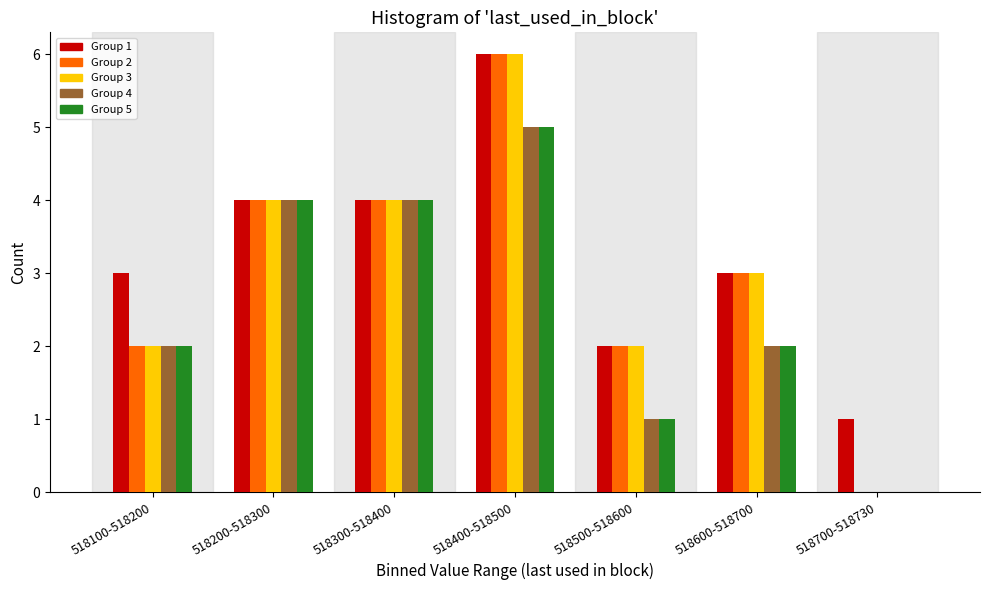

What is the total value across all series at 518300-518400?

20